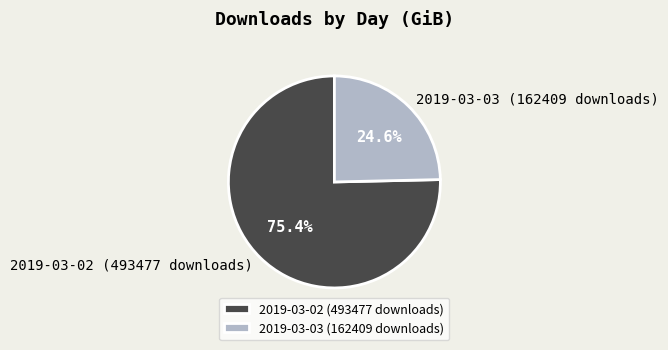

Count the number of slices in the pie.

2